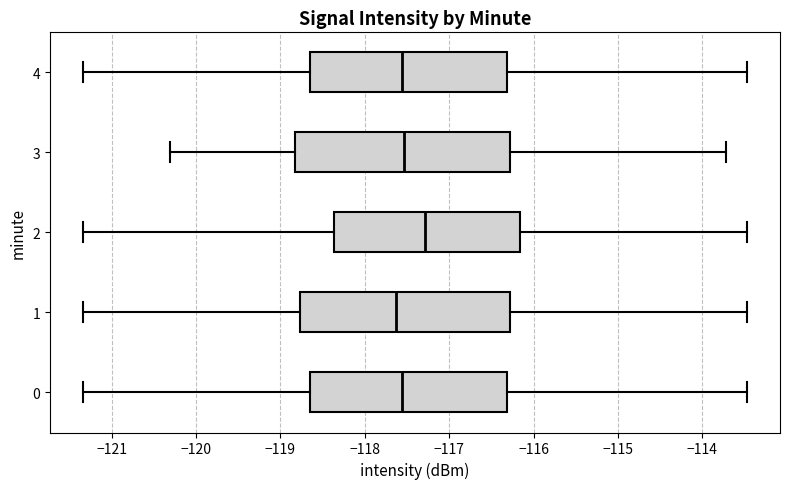

Where is the right edge of the box at y = 0 on the x-axis? The values are not printed on the chart, so give them approximately, as read against the axis.

-116.3